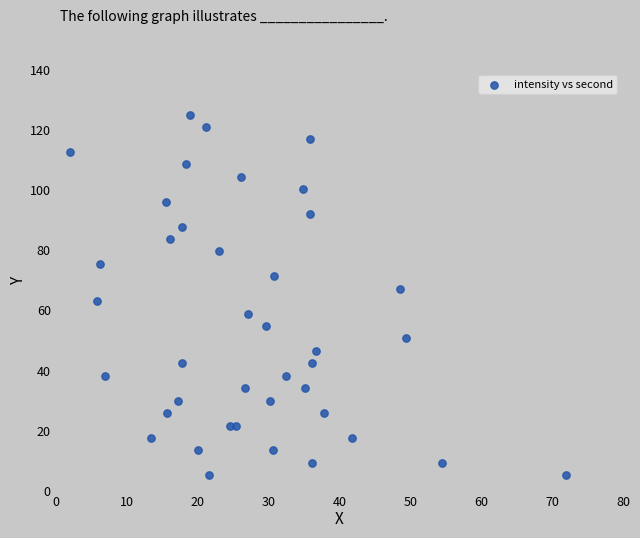

What is the range of Y values (max minus min)?

120.0